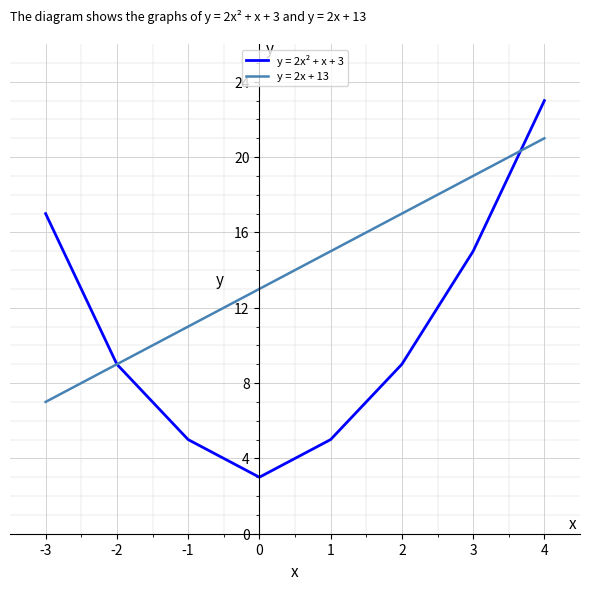

Is it true that y = 2x² + x + 3 equals 6 at 2?

False